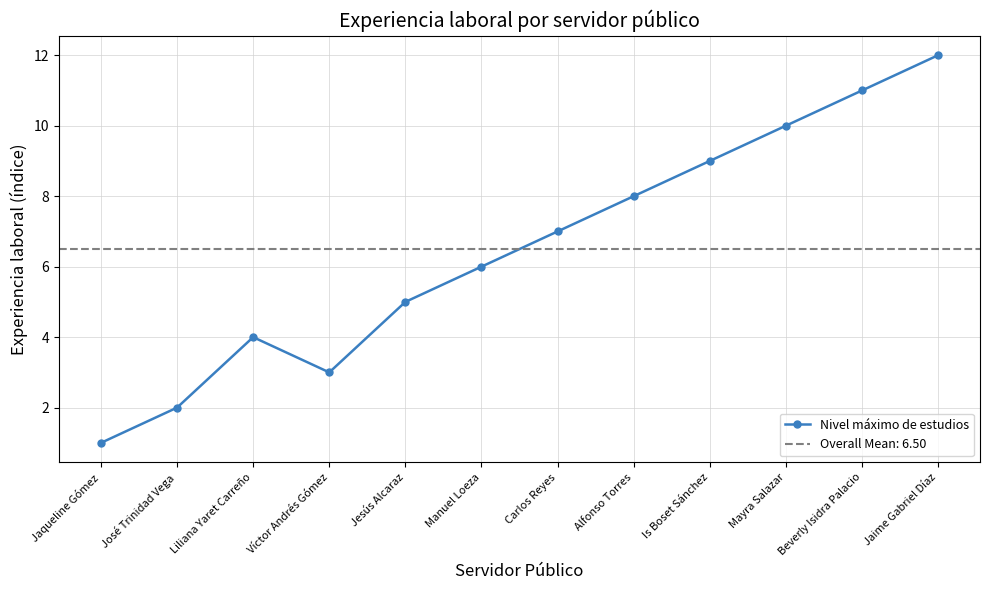

Between Alfonso Torres and Manuel Loeza, which is larger?

Alfonso Torres